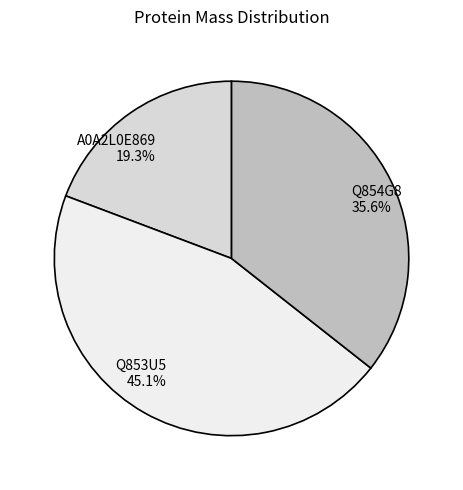

To the nearest percent, what is the combined percentage of Q854G8 and Q853U5?

81%